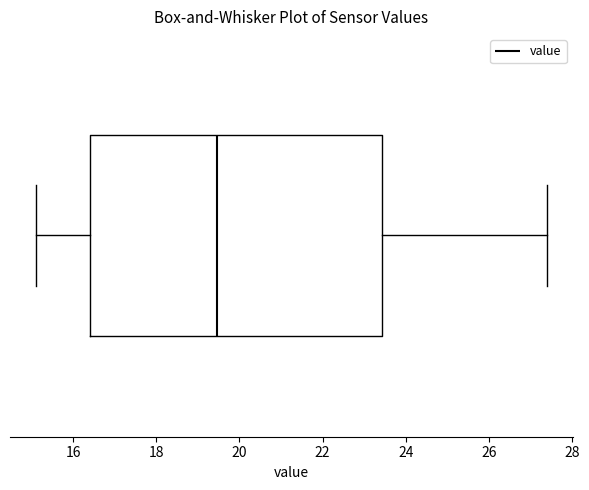

Transcribe this box plot: give where the median line is, the range the box spans, and where the two whiskers end, as read against the x-axis. The values are not printed on the chart, so give them approximately, as read against the axis.

median 19.4, box 16.4 to 23.4, whiskers 15.2 to 27.4